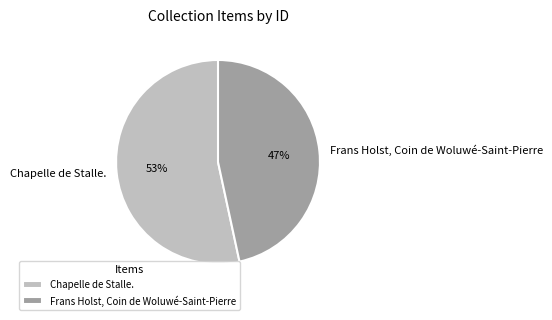

The Frans Holst, Coin de Woluwé-Saint-Pierre slice represents 41% of the pie. True or false?

False